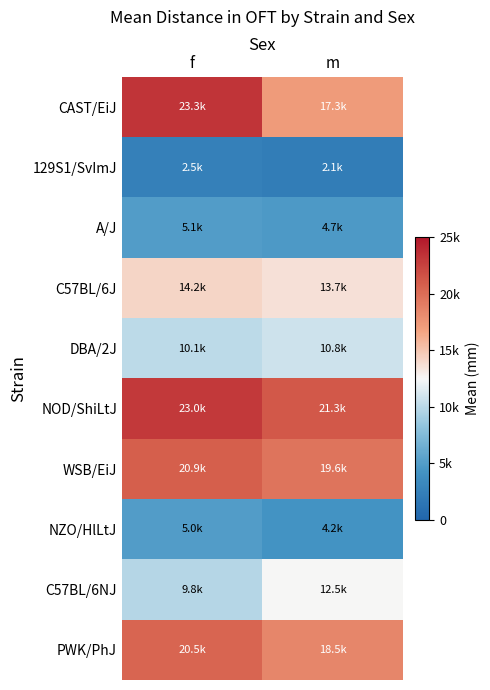

Reading left to right, what are all the values shown in this chart?

CAST/EiJ: f=23264	m=17278
129S1/SvImJ: f=2455	m=2150
A/J: f=5054	m=4688
C57BL/6J: f=14245	m=13668
DBA/2J: f=10141	m=10830
NOD/ShiLtJ: f=22951	m=21282
WSB/EiJ: f=20854	m=19597
NZO/HlLtJ: f=5003	m=4205
C57BL/6NJ: f=9775	m=12546
PWK/PhJ: f=20493	m=18509